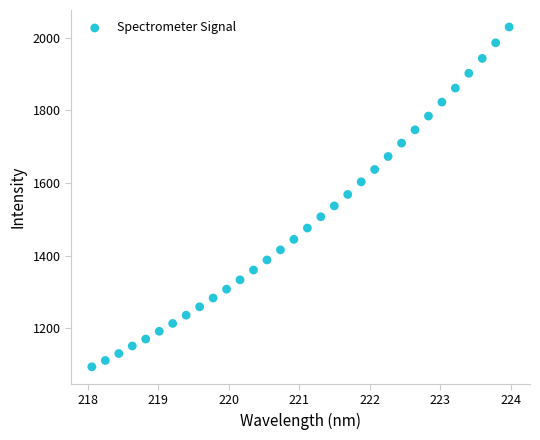

What is the range of Y values (max minus min)?

935.3